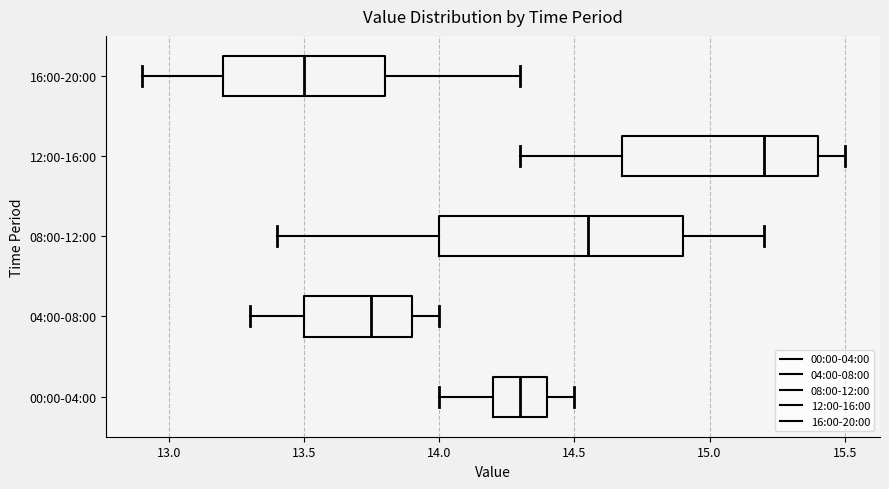

Reading bottom to top, read every box against the x-axis: the position of its median line, the range the box covers, and the ends of its whiskers. The values are not printed on the chart, so give them approximately, as read against the axis.

00:00-04:00: median 14.30, box 14.20 to 14.40, whiskers 14.00 to 14.50
04:00-08:00: median 13.75, box 13.50 to 13.90, whiskers 13.30 to 14.00
08:00-12:00: median 14.55, box 14.00 to 14.90, whiskers 13.40 to 15.20
12:00-16:00: median 15.20, box 14.70 to 15.40, whiskers 14.30 to 15.50
16:00-20:00: median 13.50, box 13.20 to 13.80, whiskers 12.90 to 14.30